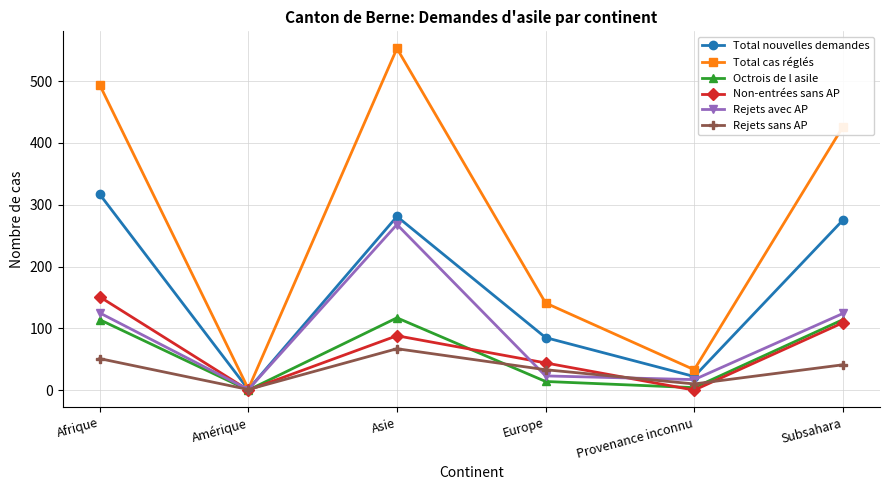

What is the label of the 2nd point from the right?

Provenance inconnu